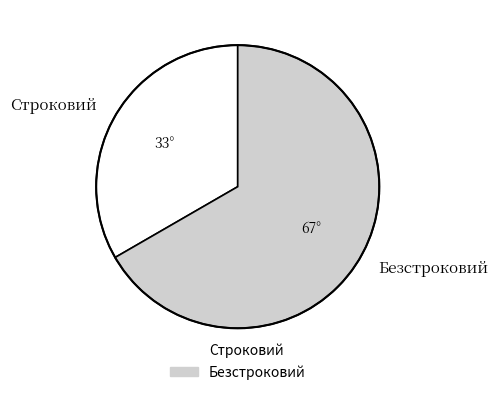

Rank the categories by value from highest to lowest.

Безстроковий, Строковий